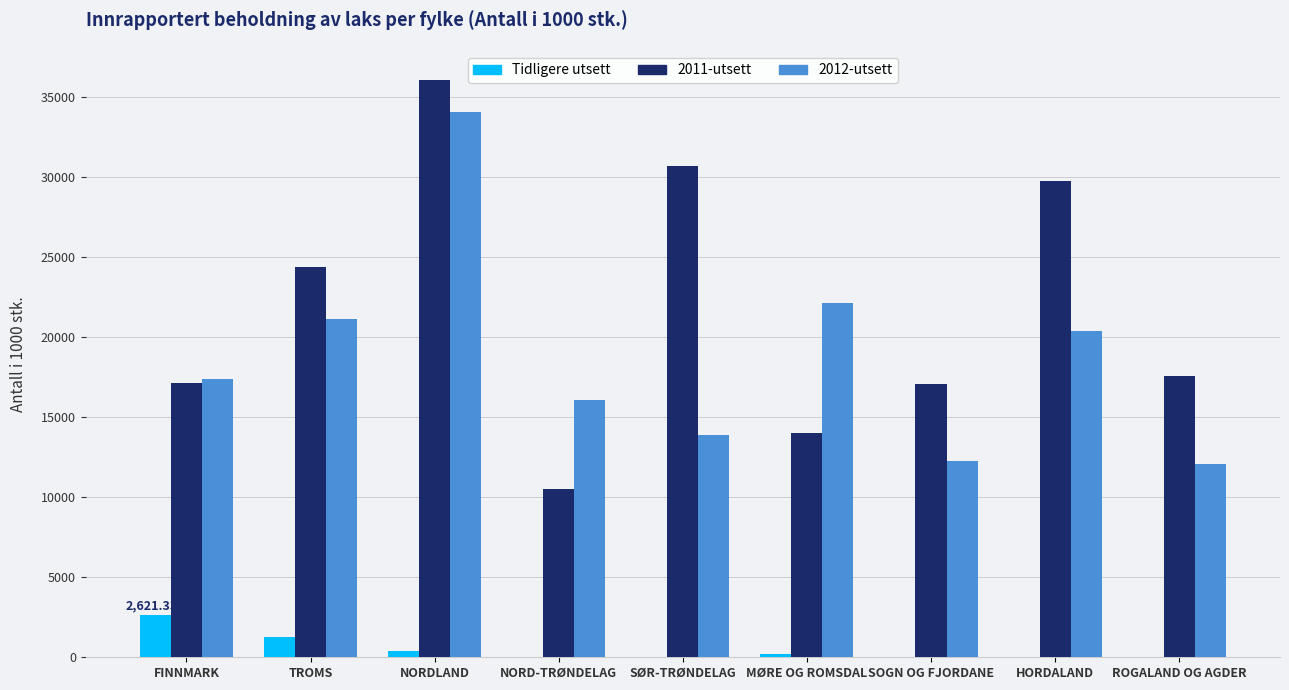

Where does the Tidligere utsett series first go above 18?

FINNMARK